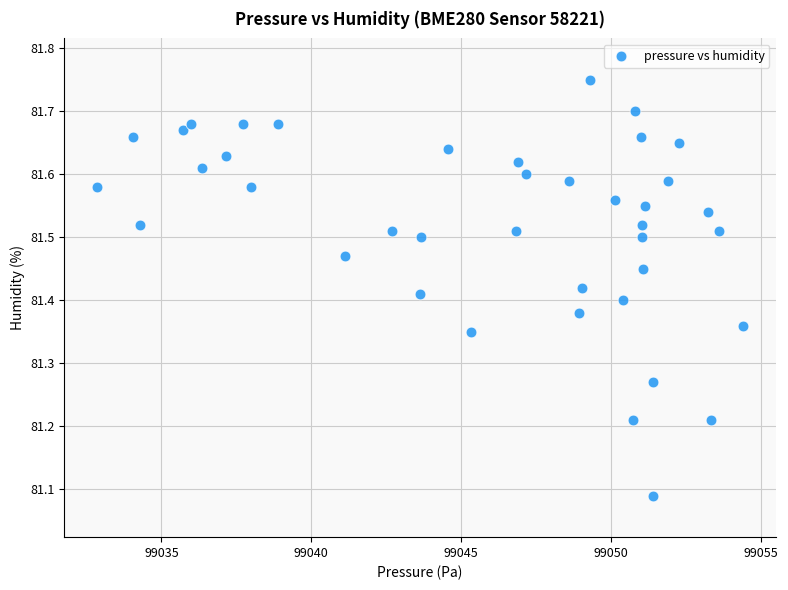

What is the range of Y values (max minus min)?

0.7